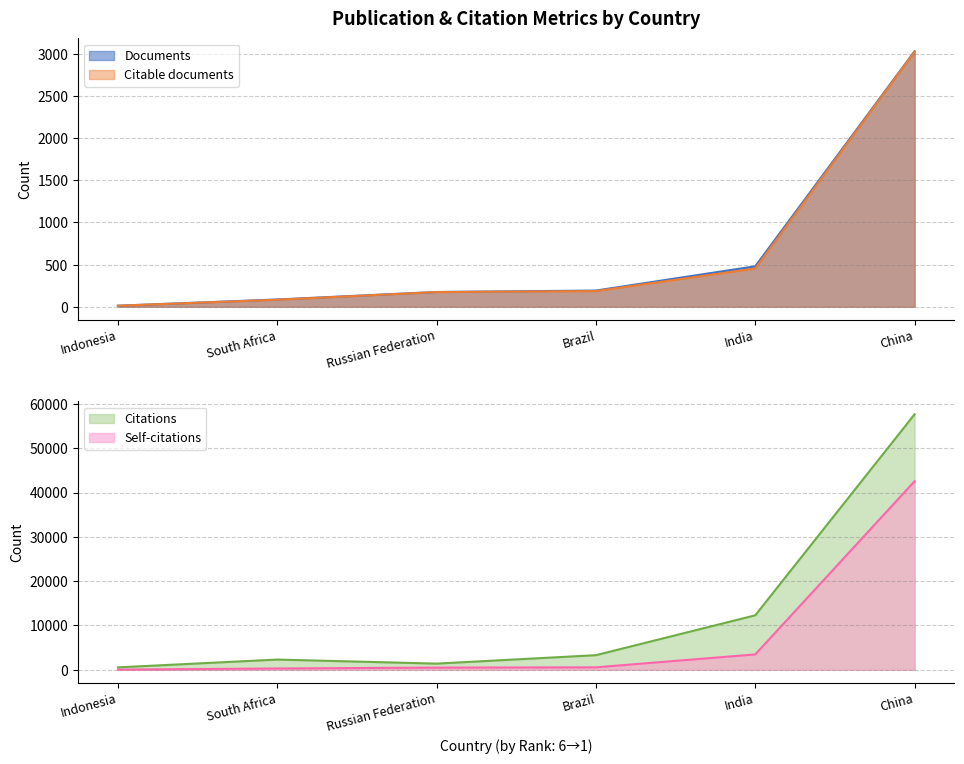

Reading left to right, extract all data points from this chart.

Documents: Indonesia=12	South Africa=86	Russian Federation=175	Brazil=192	India=480	China=3033
Citable documents: Indonesia=12	South Africa=83	Russian Federation=174	Brazil=186	India=454	China=3028
Citations: Indonesia=536	South Africa=2299	Russian Federation=1384	Brazil=3290	India=12293	China=57678
Self-citations: Indonesia=33	South Africa=287	Russian Federation=484	Brazil=546	India=3467	China=42567